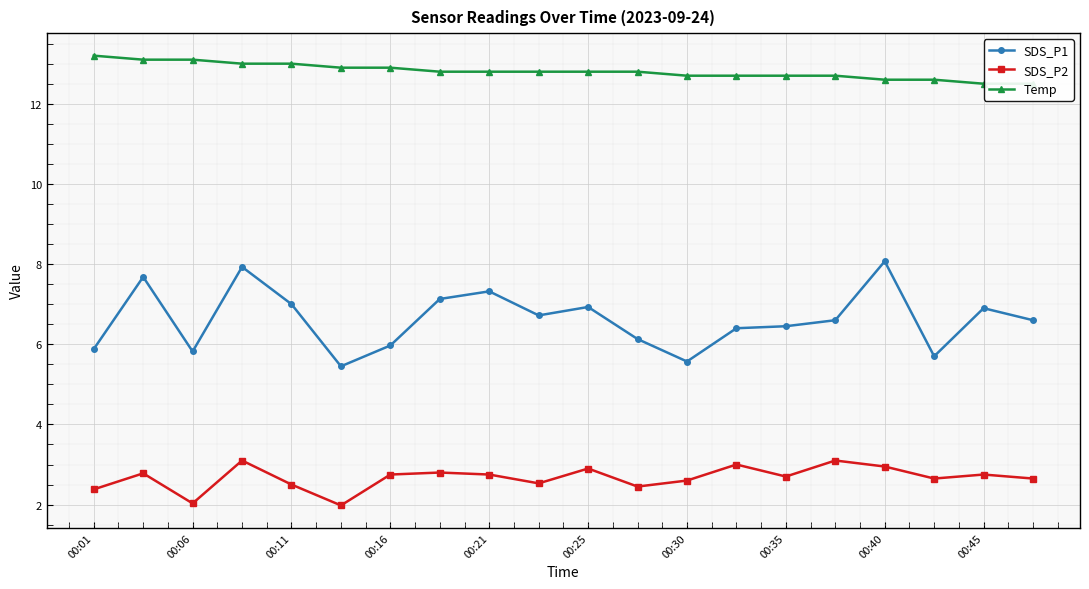

True or false: SDS_P2 and SDS_P1 cross at least once.

False